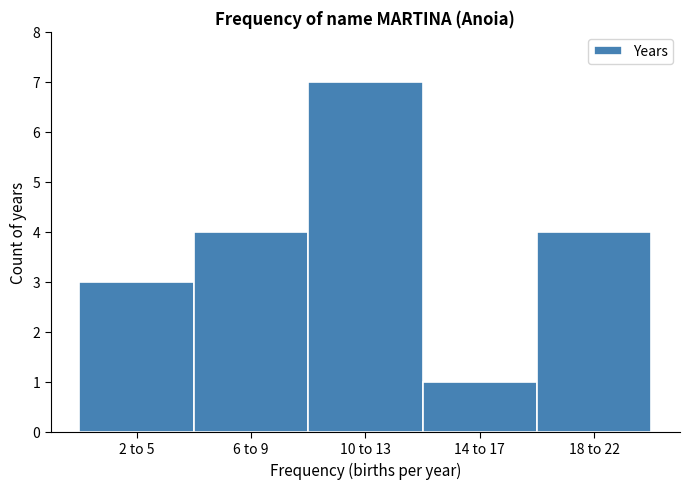

Reading right to left, list all the values displayed in this chart.

4	1	7	4	3